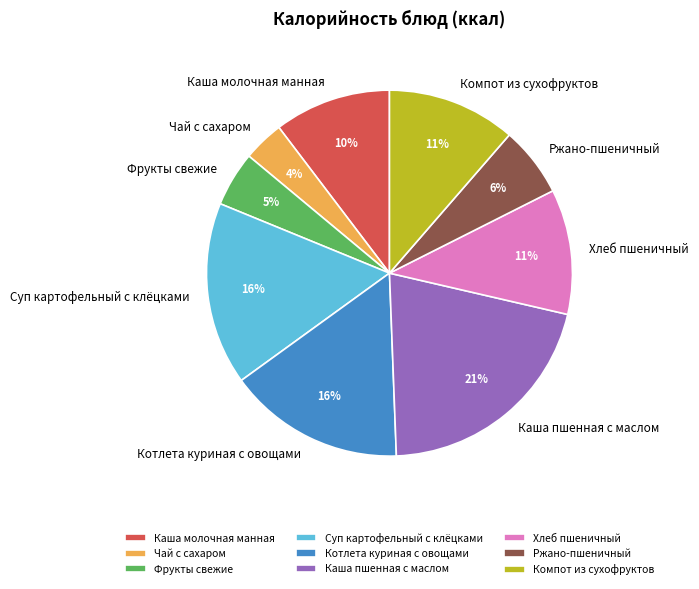

The Суп картофельный с клёцками slice represents 30% of the pie. True or false?

False